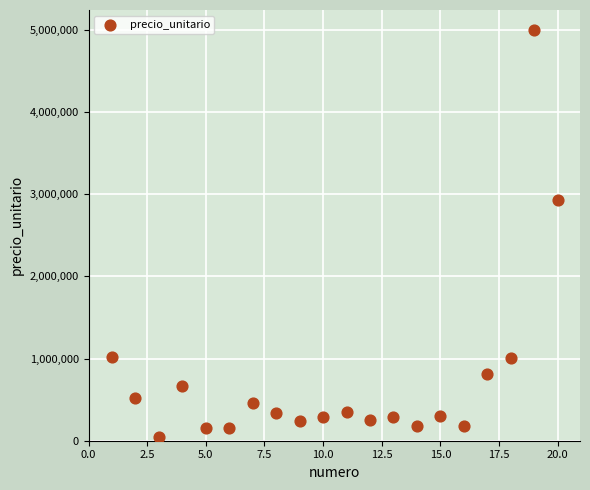

What Y value in the scatter plot is closest to 2521500?

2927000